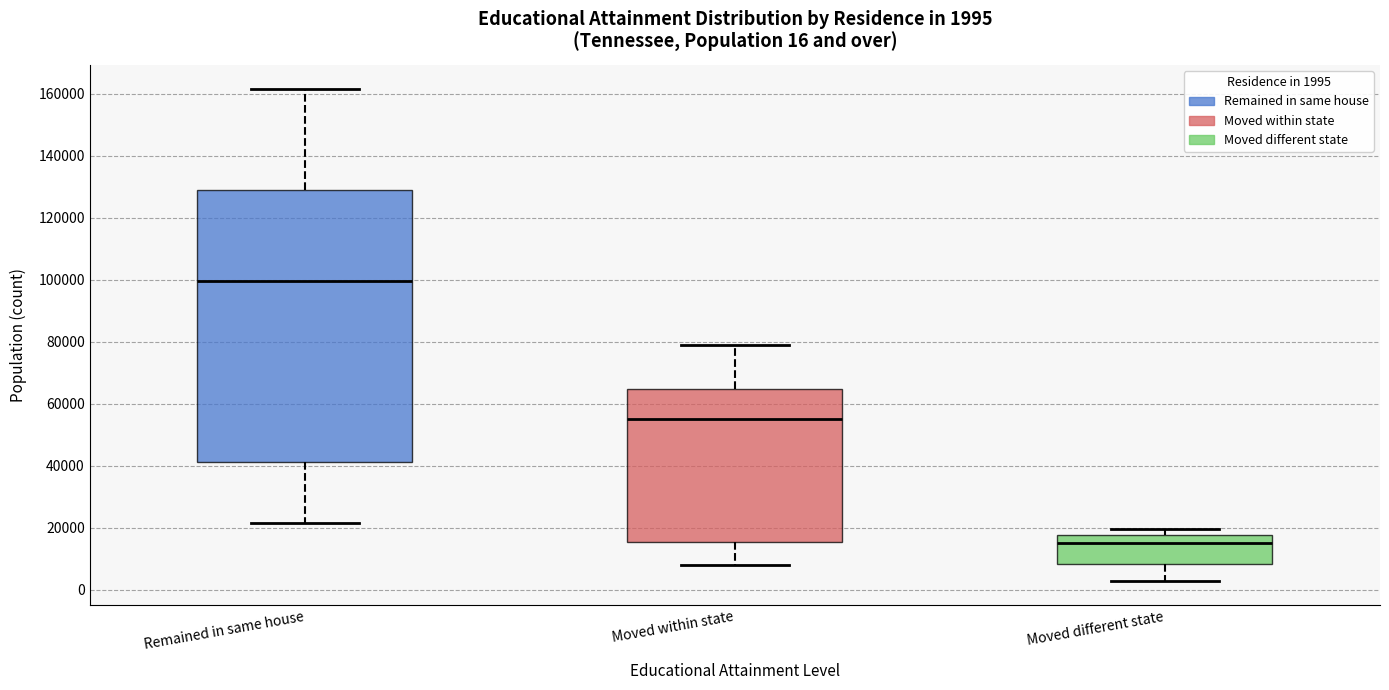

Which box is the tallest, from its lower edge to its upper edge?

Remained in same house